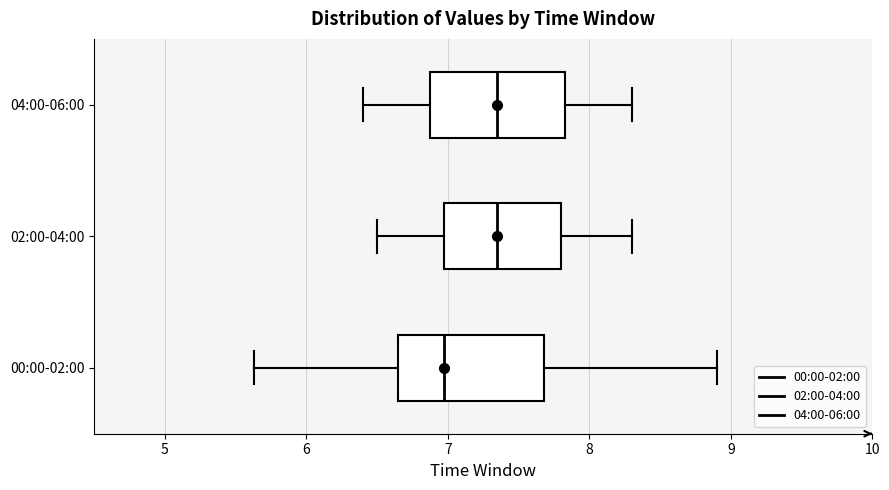

Reading bottom to top, transcribe this box plot: for each box, give where its median line is, the range the box spans, and where its two whiskers end, as read against the x-axis. The values are not printed on the chart, so give them approximately, as read against the axis.

00:00-02:00: median 7.0, box 6.7 to 7.7, whiskers 5.6 to 8.9
02:00-04:00: median 7.4, box 7.0 to 7.8, whiskers 6.5 to 8.3
04:00-06:00: median 7.4, box 6.9 to 7.8, whiskers 6.4 to 8.3